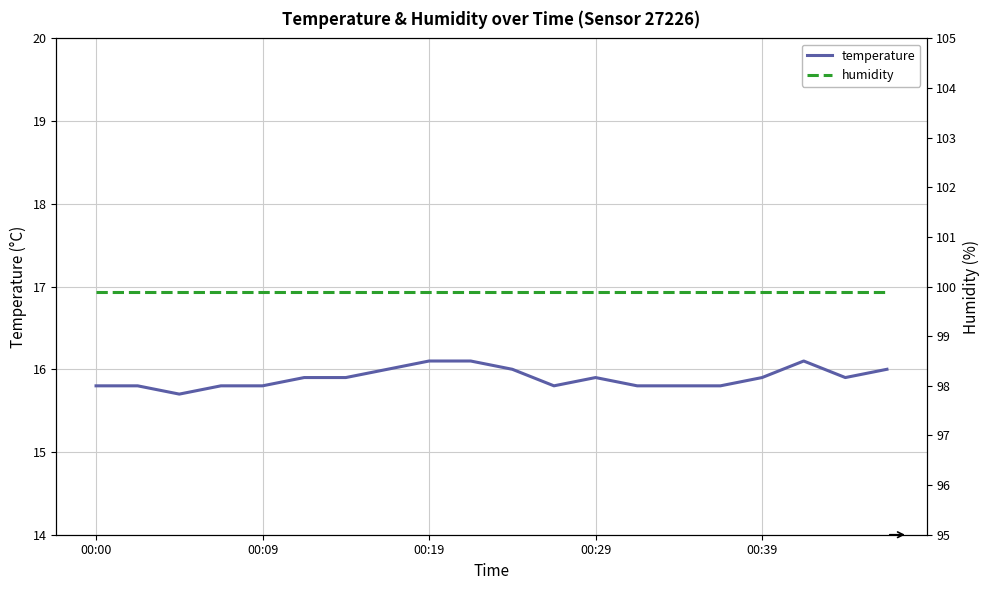

How many data points does each series have?

20